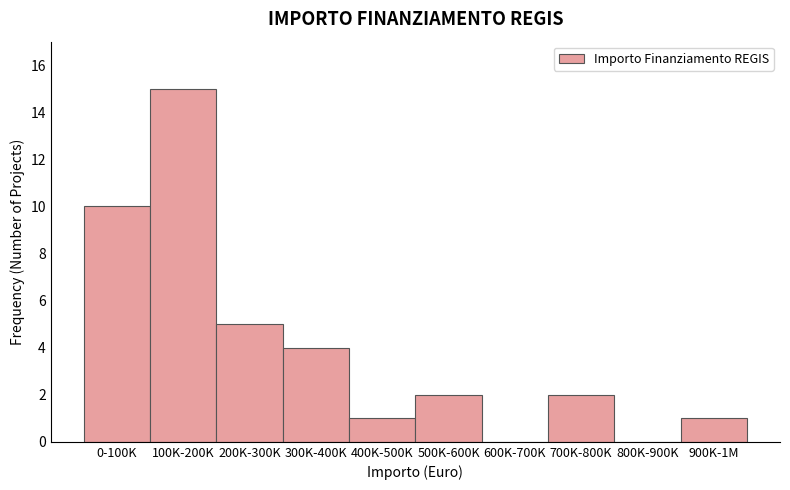

Reading left to right, list all the values displayed in this chart.

0-100K=10	100K-200K=15	200K-300K=5	300K-400K=4	400K-500K=1	500K-600K=2	600K-700K=0	700K-800K=2	800K-900K=0	900K-1M=1